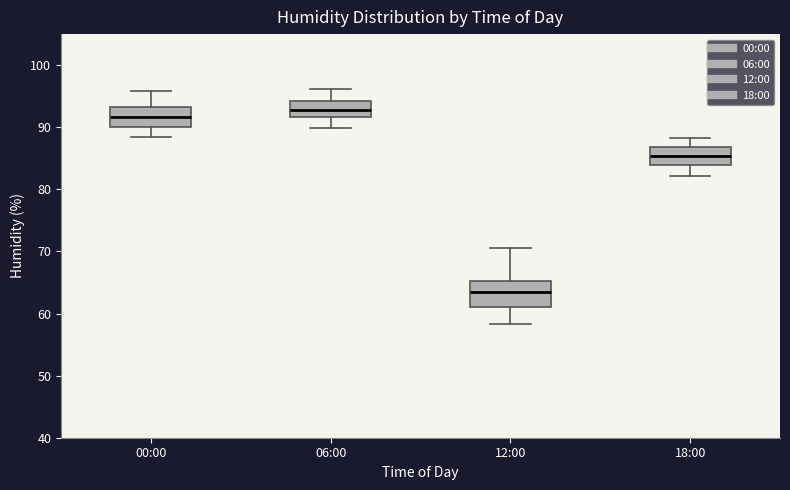

Which box's median line is the highest?

06:00